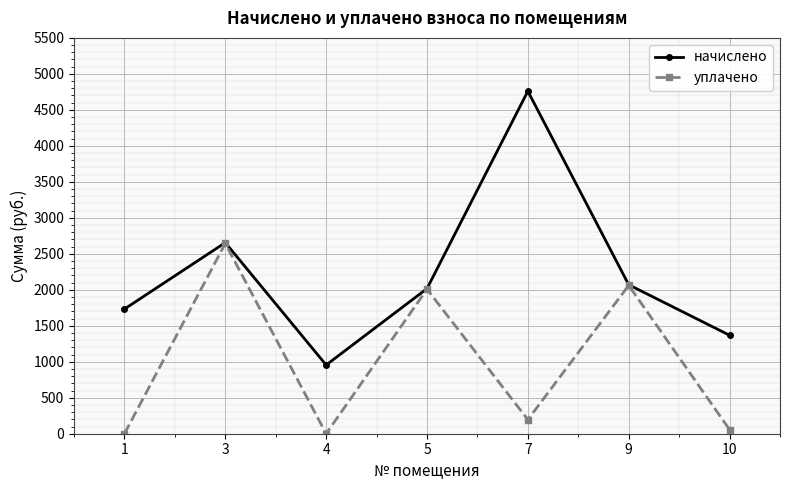

Which series has the largest total across all categories?

начислено